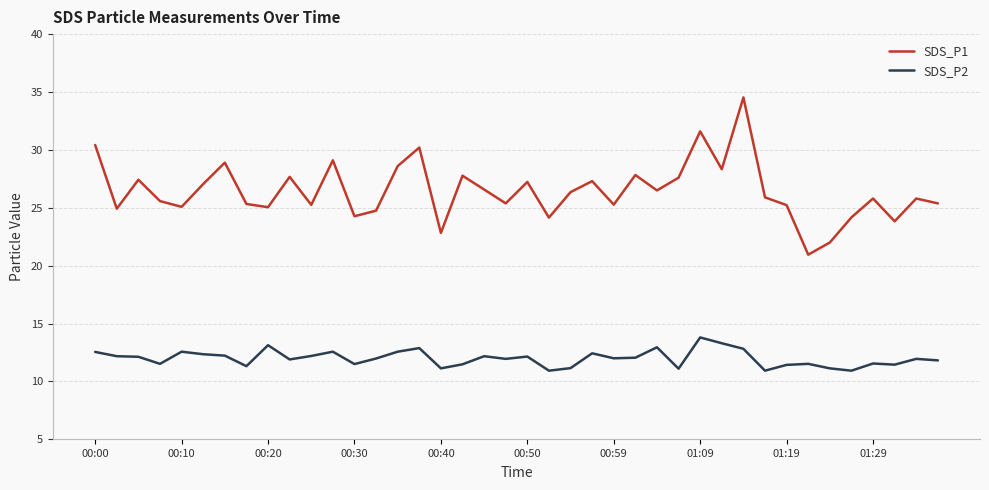

What is the maximum value for SDS_P1?

34.5